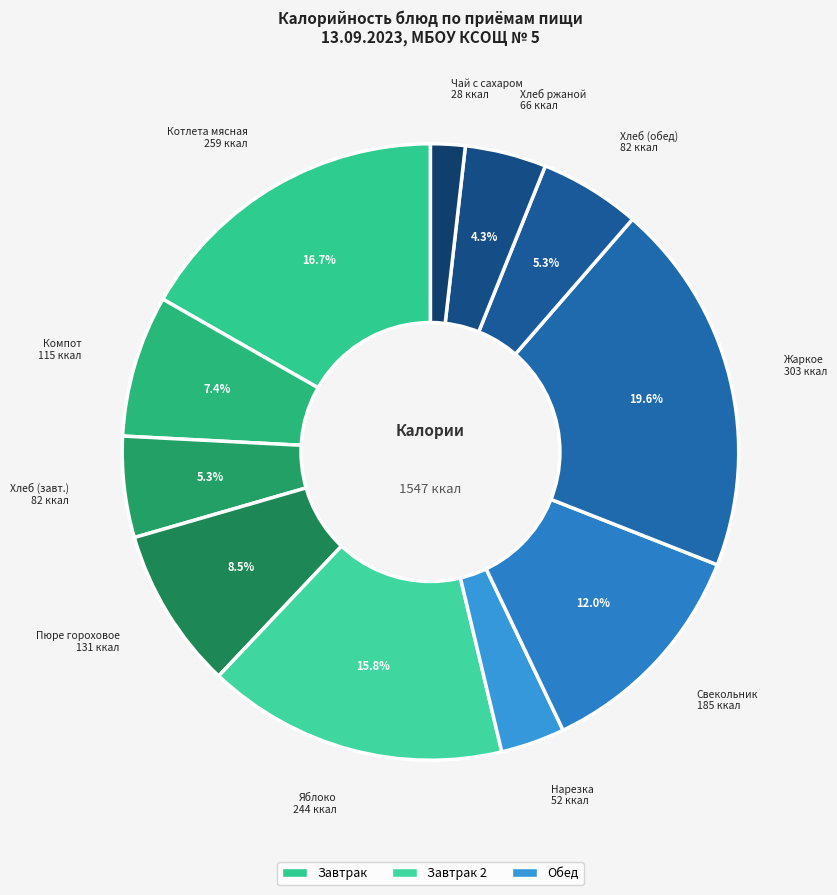

Which category has the smallest portion of the pie?

Чай с сахаром 28 ккал